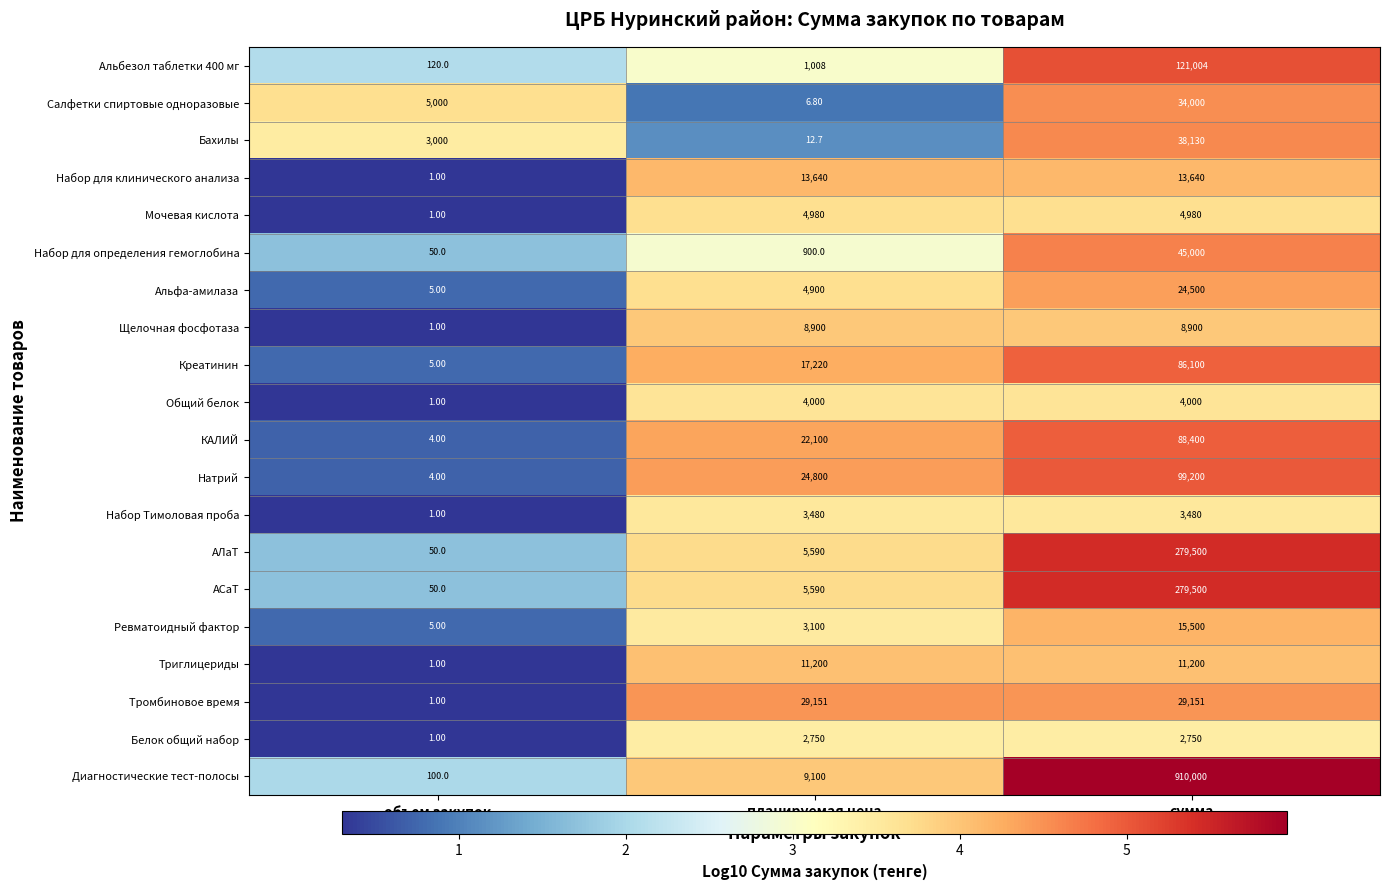

List the labels in order of КАЛИЙ value, smallest first.

объем закупок, планируемая цена, сумма